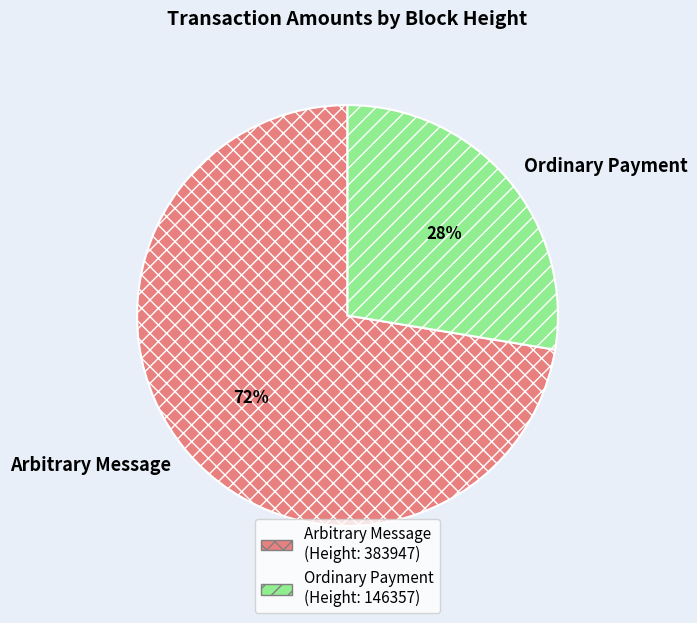

To the nearest percent, what is the average slice percentage?

50%